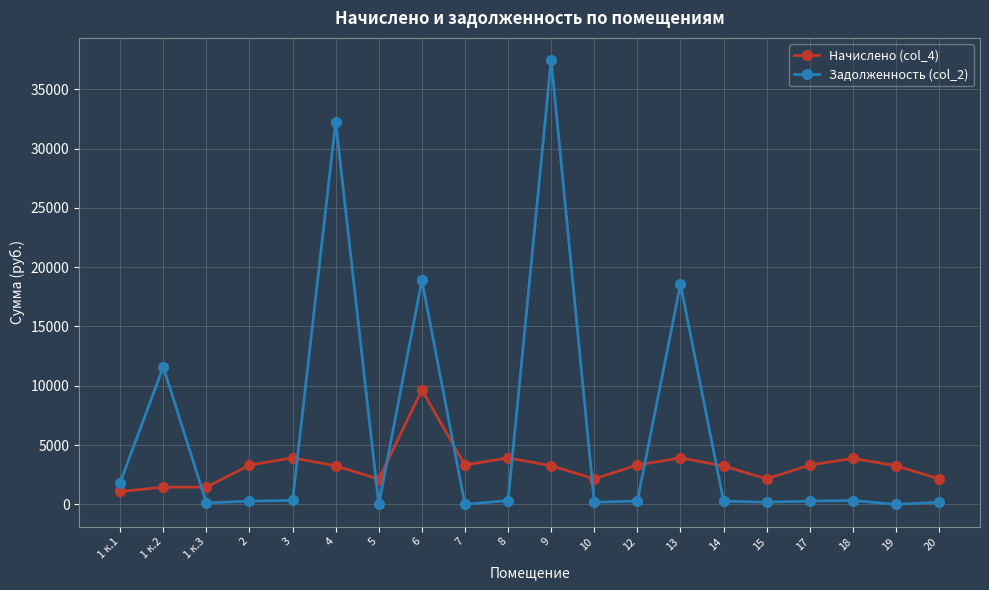

What is the average value of the Начислено (col_4) series?

3207.7